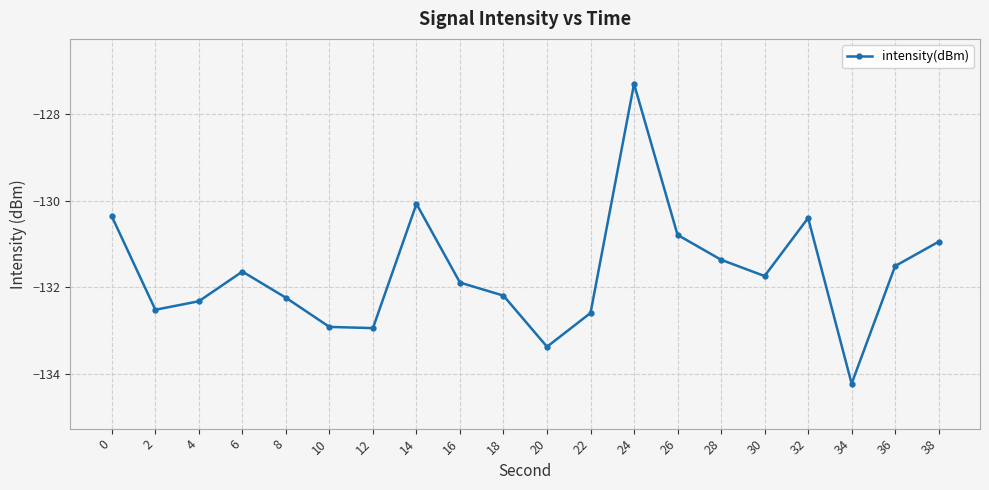

How many data points does each series have?

20